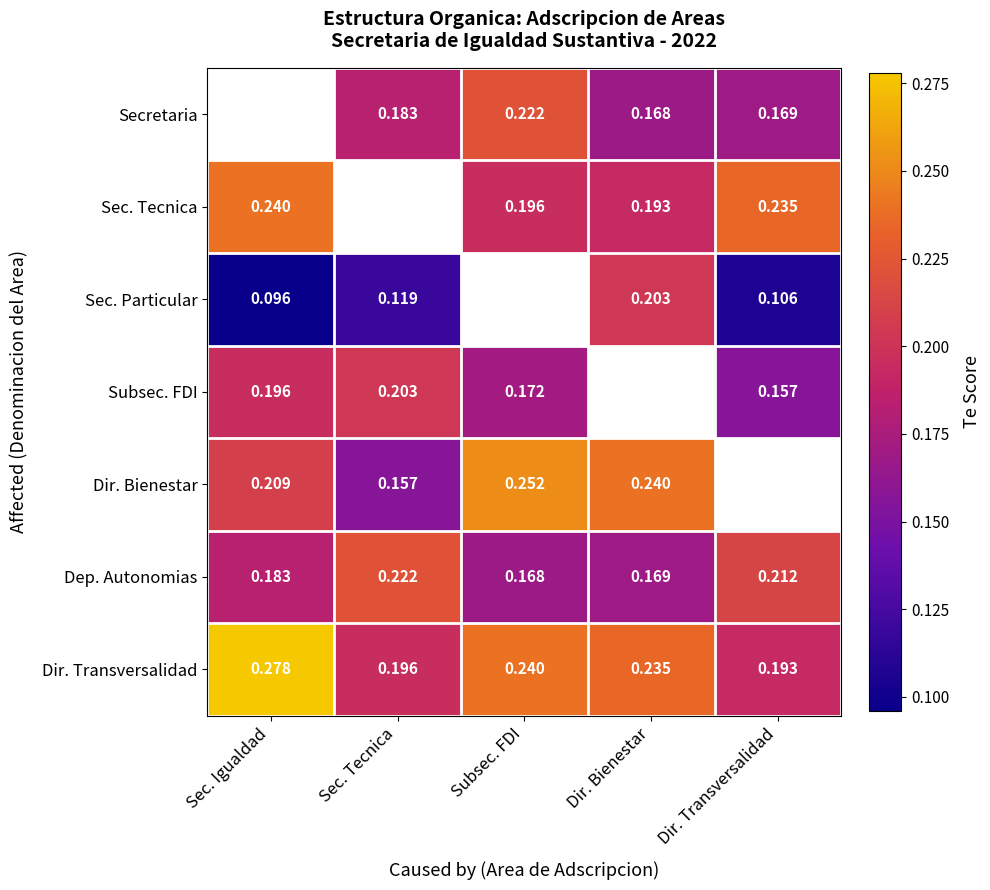

Is the value of Dep. Autonomias at Sec. Igualdad greater than the value of Sec. Tecnica at Subsec. FDI?

No